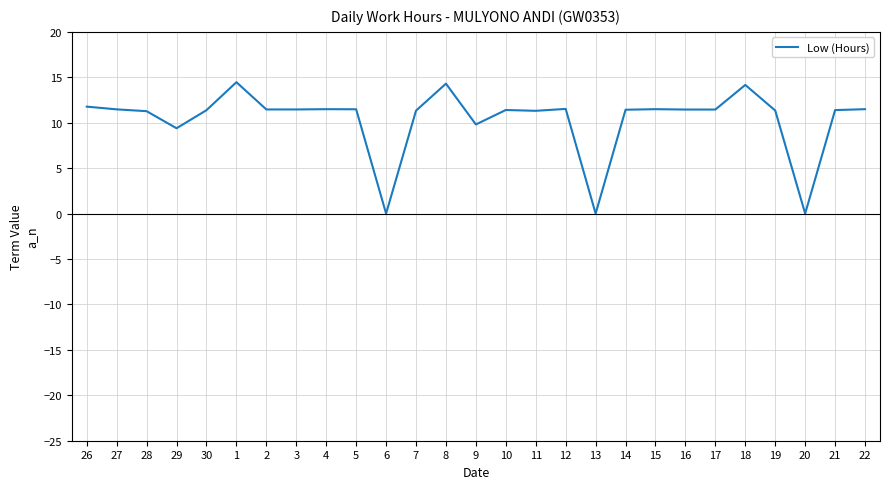

What is the change in value from 4 to 11?

-0.2